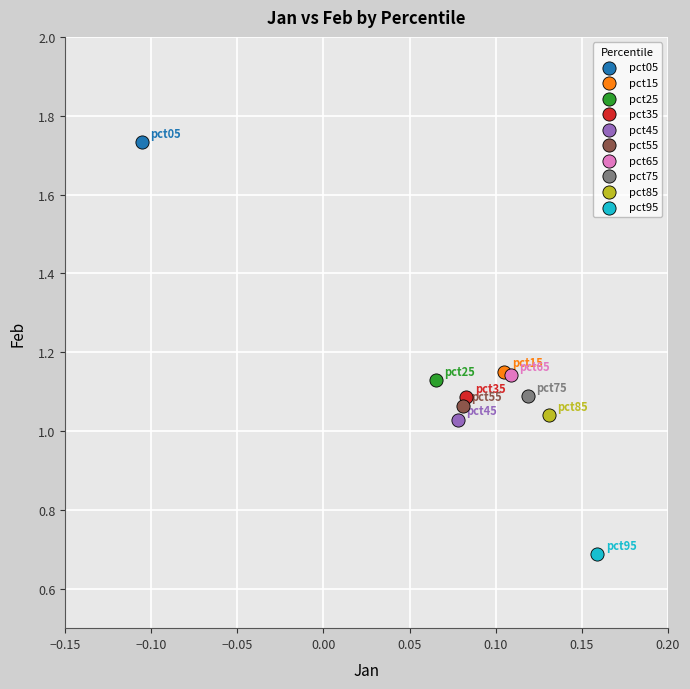

What are all the series names shown in the legend?

pct05, pct15, pct25, pct35, pct45, pct55, pct65, pct75, pct85, pct95